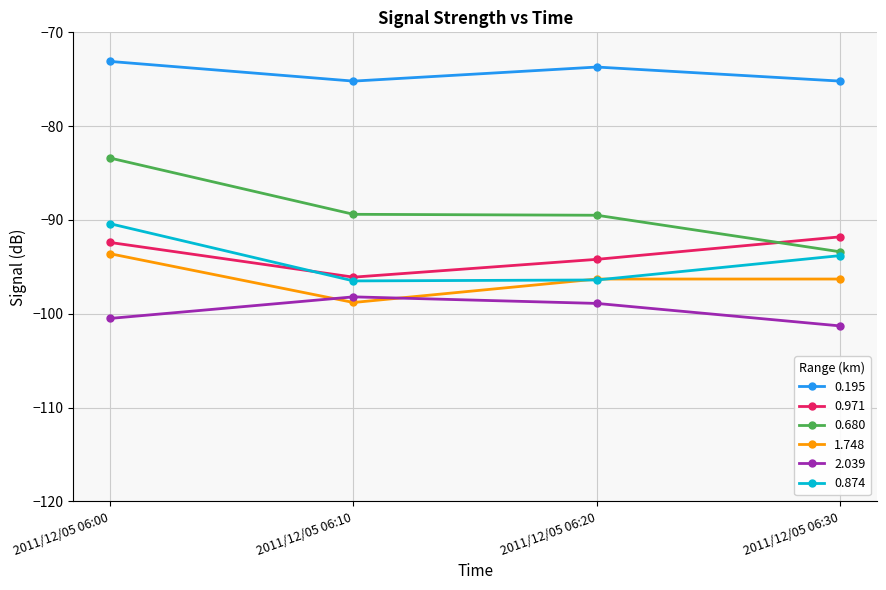

Does the chart have visible grid lines?

Yes